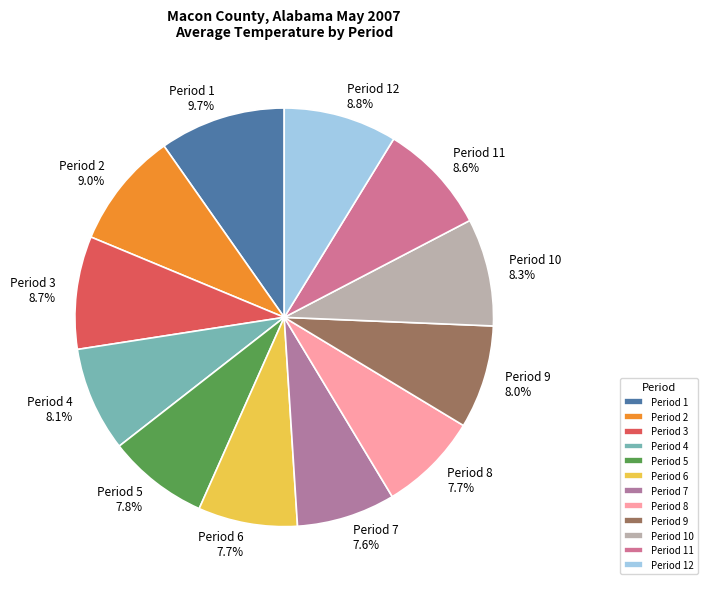

How much of the chart is everything except Period 1?

90.3%